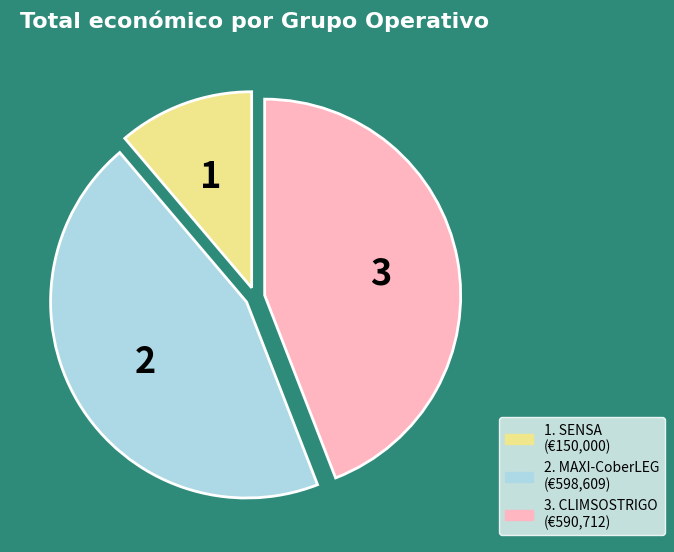

Is there any slice that represents more than half of the pie?

No